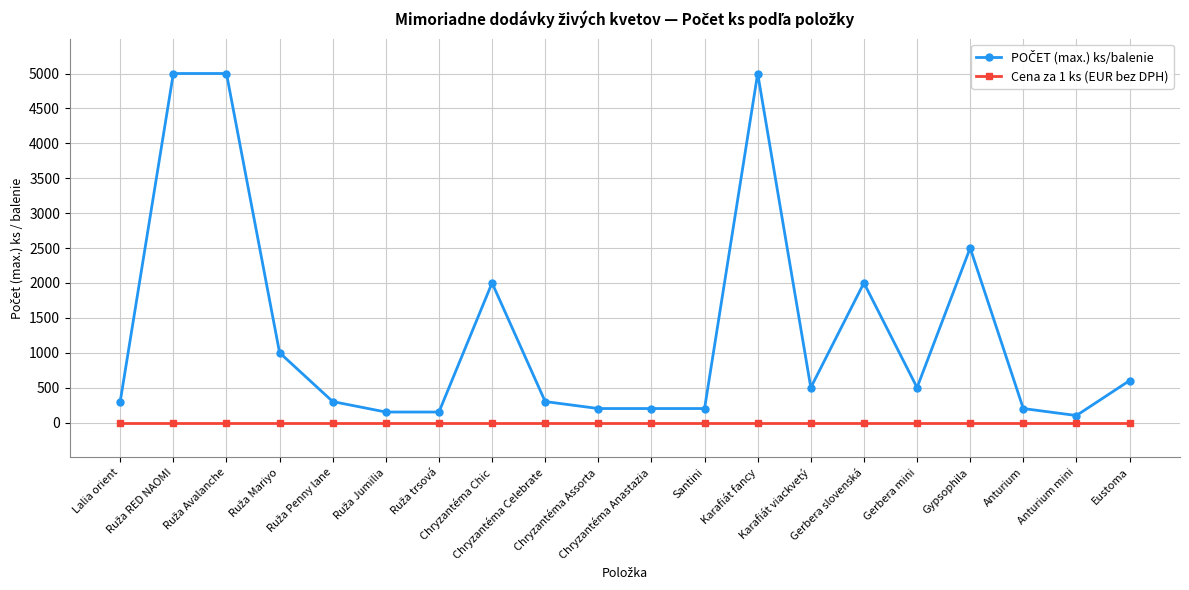

At how many categories does at least one series exceed 2347?

4